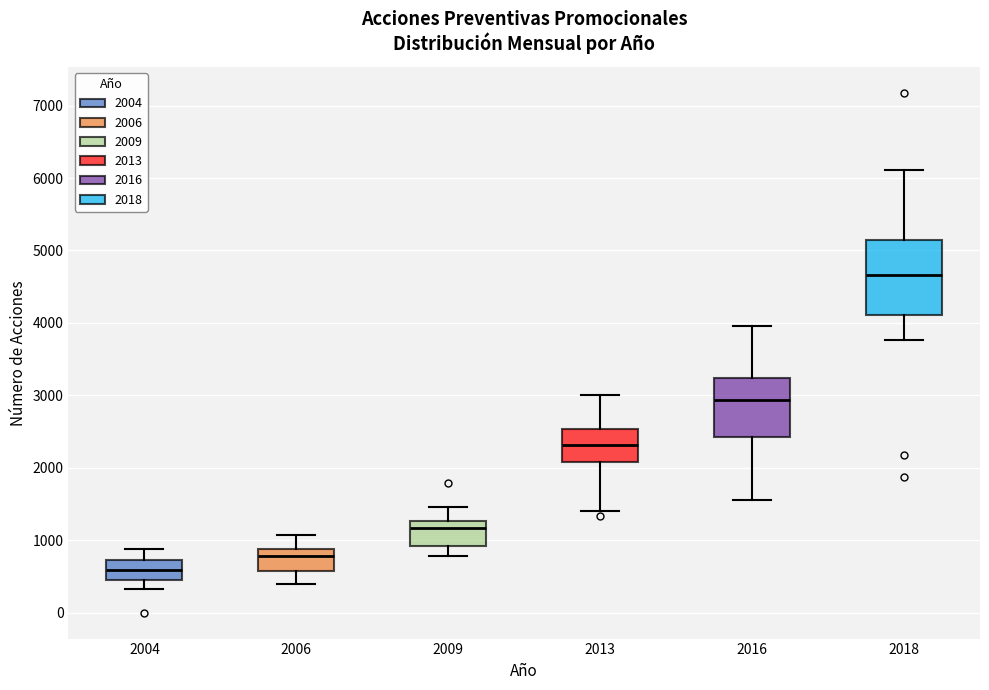

Reading left to right, transcribe this box plot: for each box, give where its median line is, the range the box spans, and where its two whiskers end, as read against the y-axis. The values are not printed on the chart, so give them approximately, as read against the axis.

2004: median 600, box 500 to 700, whiskers 300 to 900
2006: median 800, box 600 to 900, whiskers 400 to 1100
2009: median 1200, box 900 to 1300, whiskers 800 to 1500
2013: median 2300, box 2100 to 2500, whiskers 1400 to 3000
2016: median 2900, box 2400 to 3200, whiskers 1600 to 4000
2018: median 4700, box 4100 to 5100, whiskers 3800 to 6100